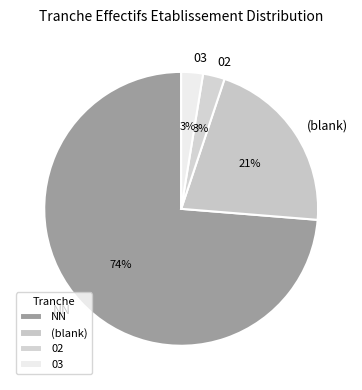

What is the largest slice in the pie chart?

NN